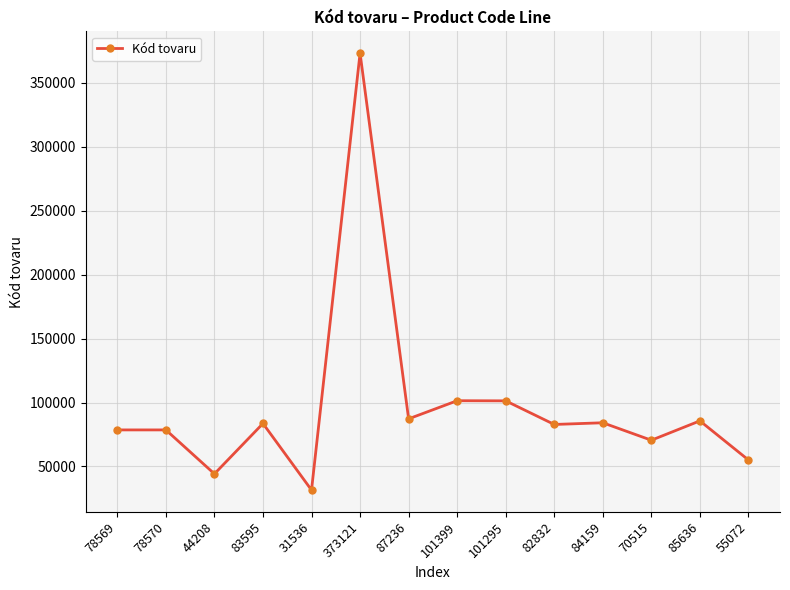

At which category does the chart reach its peak across all series?

373121